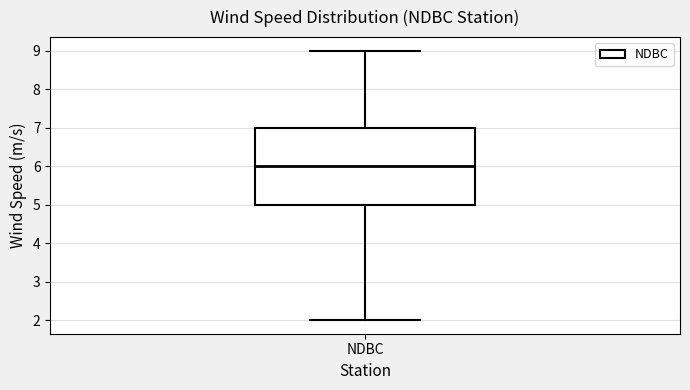

Transcribe this box plot: give where the median line is, the range the box spans, and where the two whiskers end, as read against the y-axis. The values are not printed on the chart, so give them approximately, as read against the axis.

median 6, box 5 to 7, whiskers 2 to 9